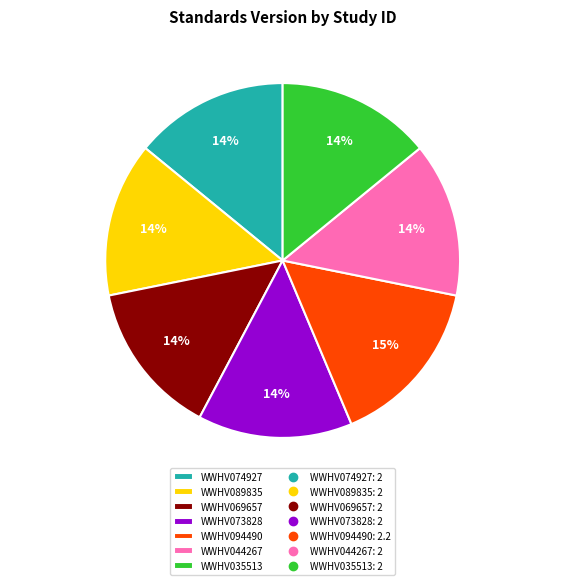

Combined, do WWHV044267 and WWHV073828 account for over 50%?

No